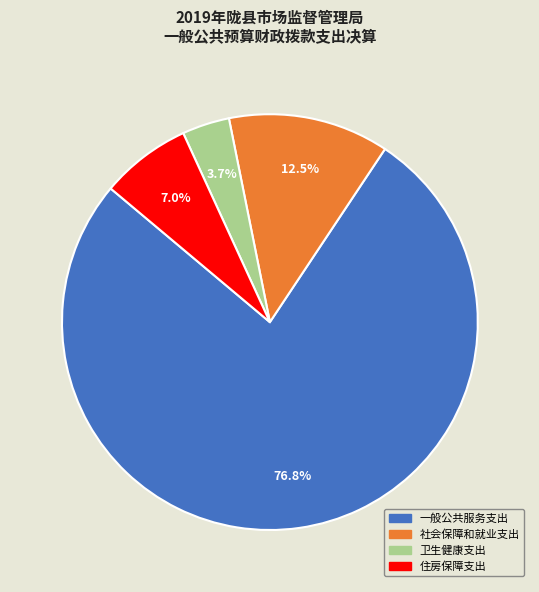

Rank the categories by value from lowest to highest.

卫生健康支出, 住房保障支出, 社会保障和就业支出, 一般公共服务支出